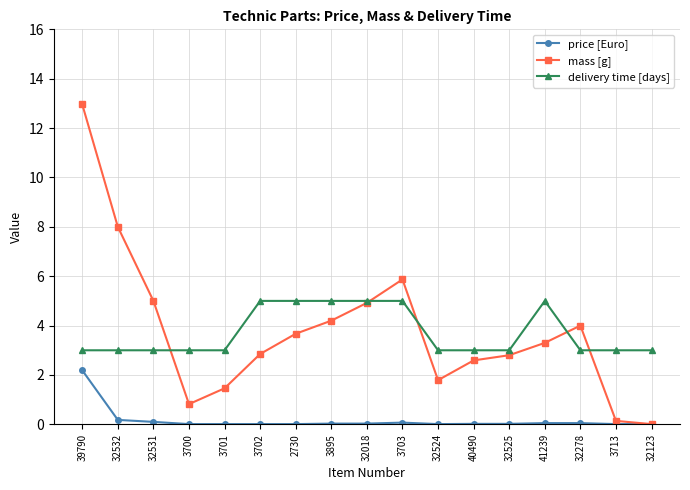

What is the value of the price [Euro] point at the 14th from the left?

0.1